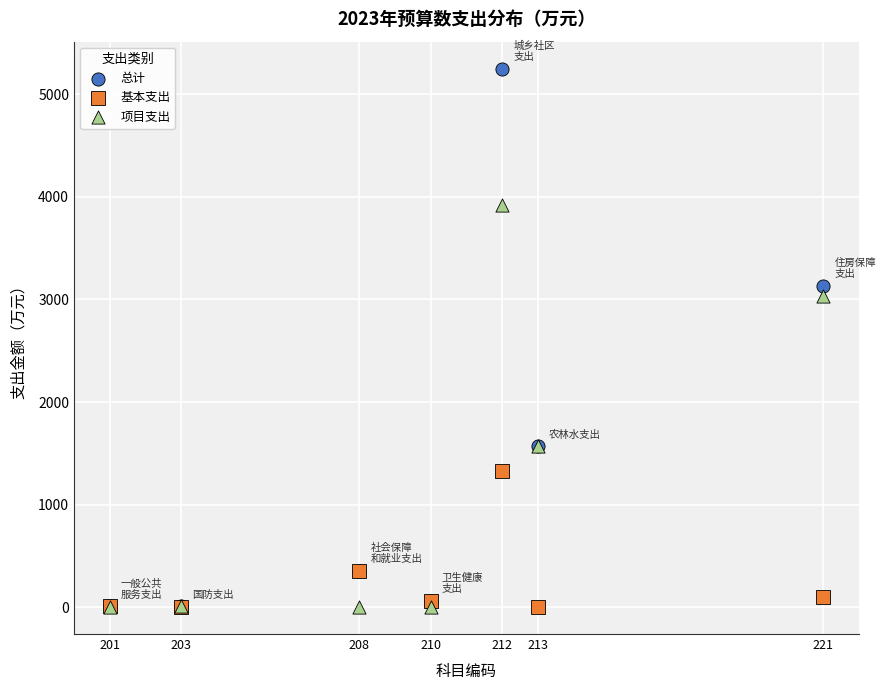

Which series reaches the maximum Y coordinate?

总计